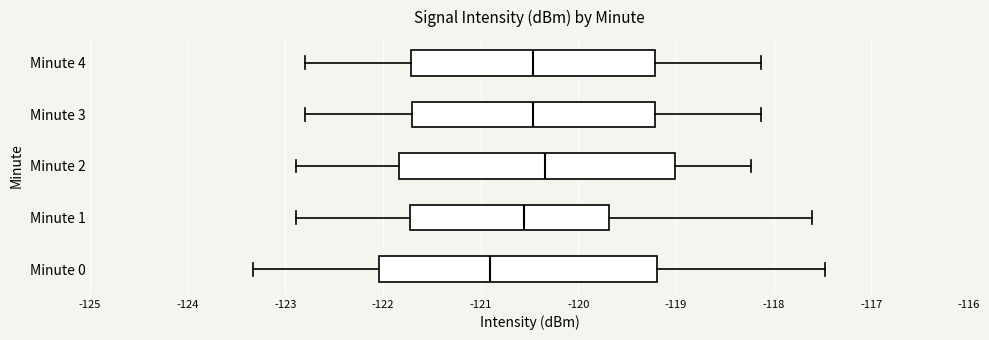

Reading bottom to top, read every box against the x-axis: the position of its median line, the range the box covers, and the ends of its whiskers. The values are not printed on the chart, so give them approximately, as read against the axis.

Minute 0: median -120.9, box -122.0 to -119.2, whiskers -123.3 to -117.5
Minute 1: median -120.6, box -121.7 to -119.7, whiskers -122.9 to -117.6
Minute 2: median -120.3, box -121.8 to -119.0, whiskers -122.9 to -118.2
Minute 3: median -120.5, box -121.7 to -119.2, whiskers -122.8 to -118.1
Minute 4: median -120.5, box -121.7 to -119.2, whiskers -122.8 to -118.1